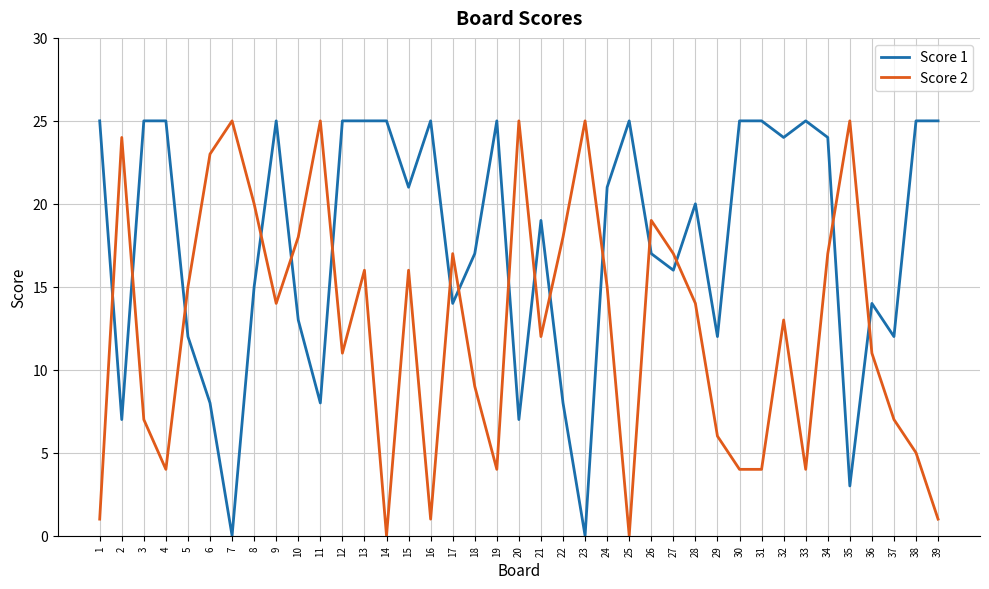

List the series in order of their overall mean, lowest first.

Score 2, Score 1